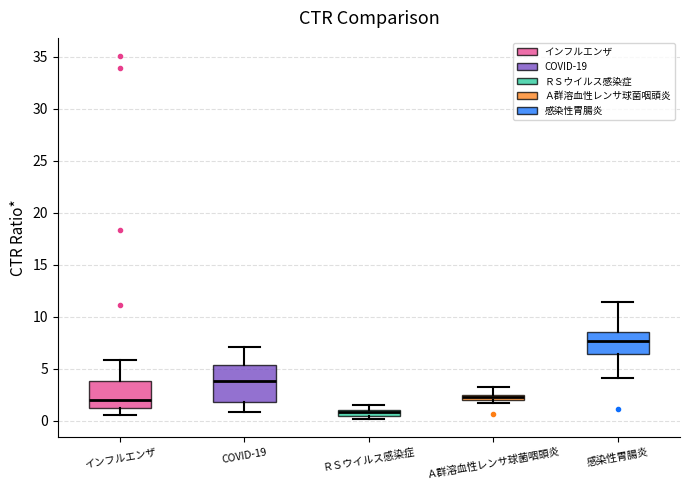

Comparing the boxes themselves (not the whiskers), which one is the tallest?

COVID-19